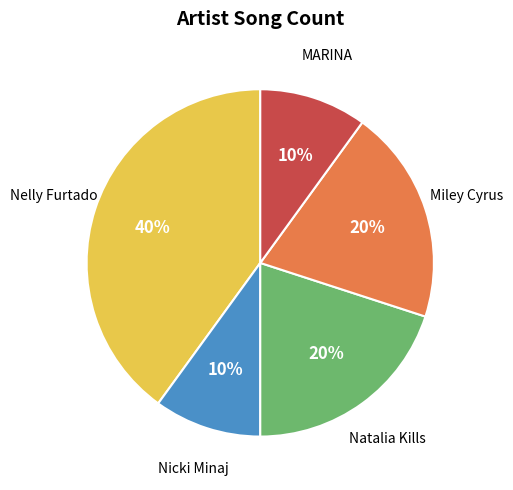

How many slices are in this pie chart?

5